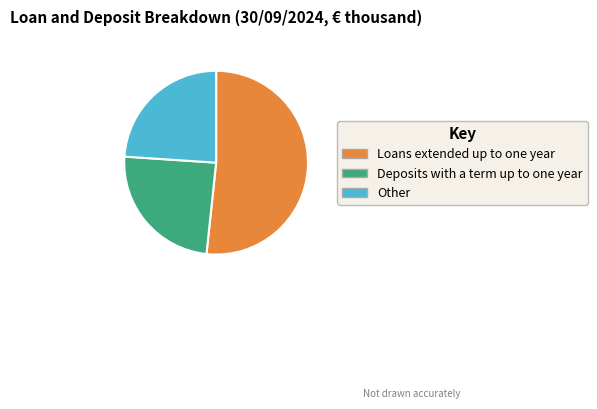

Between Deposits with a term up to one year and Loans extended up to one year, which is larger?

Loans extended up to one year